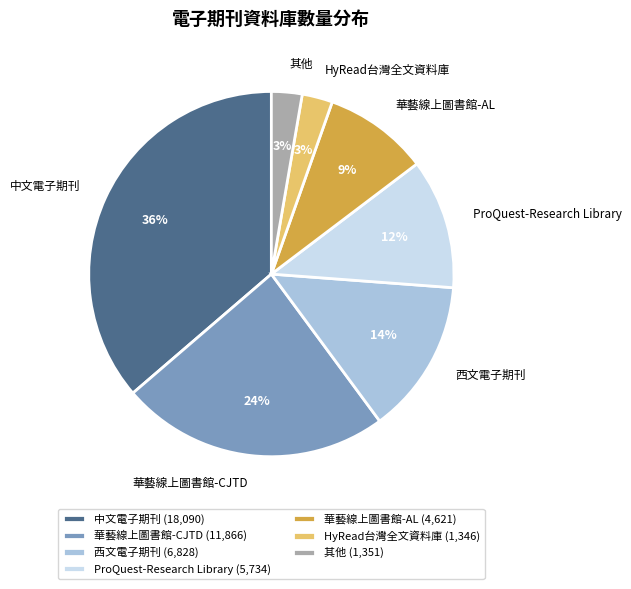

To the nearest percent, what is the average slice percentage?

14%